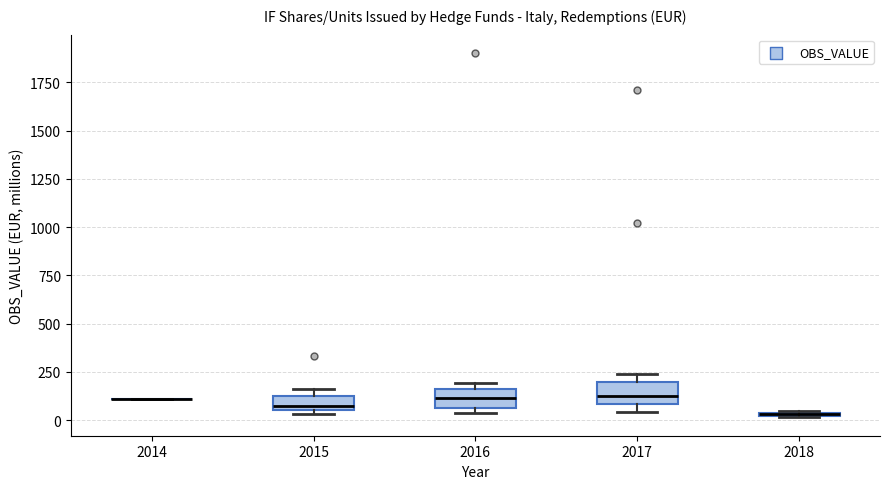

Where is the lower edge of the box at x = 2017 on the y-axis? The values are not printed on the chart, so give them approximately, as read against the axis.

100